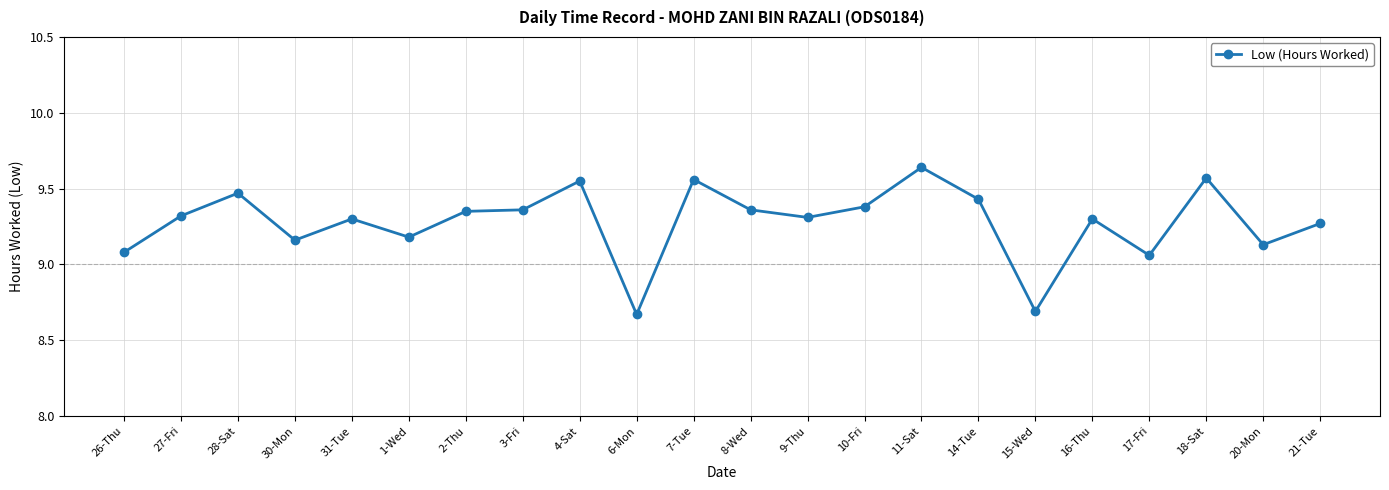

Which category has the lowest value across all series?

6-Mon